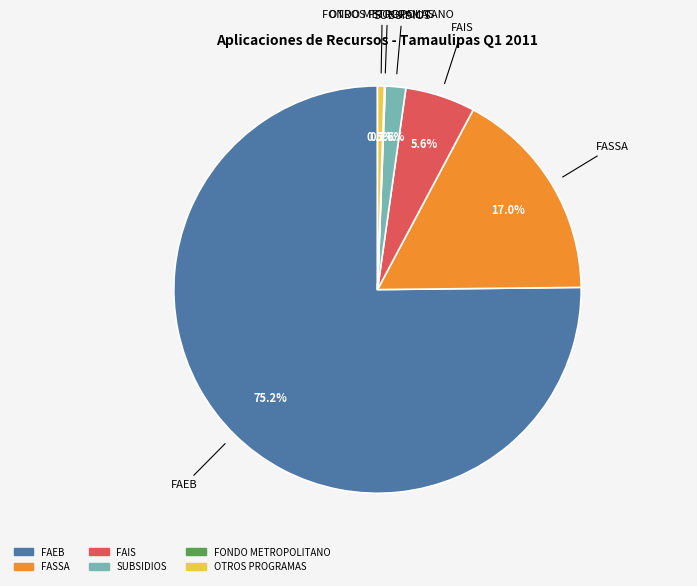

Is it true that FAIS is 19% of the pie?

False